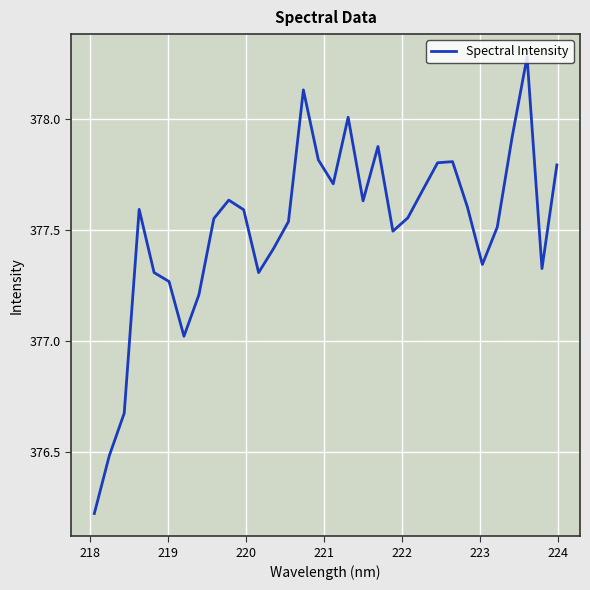

How many lines are shown in the chart?

1